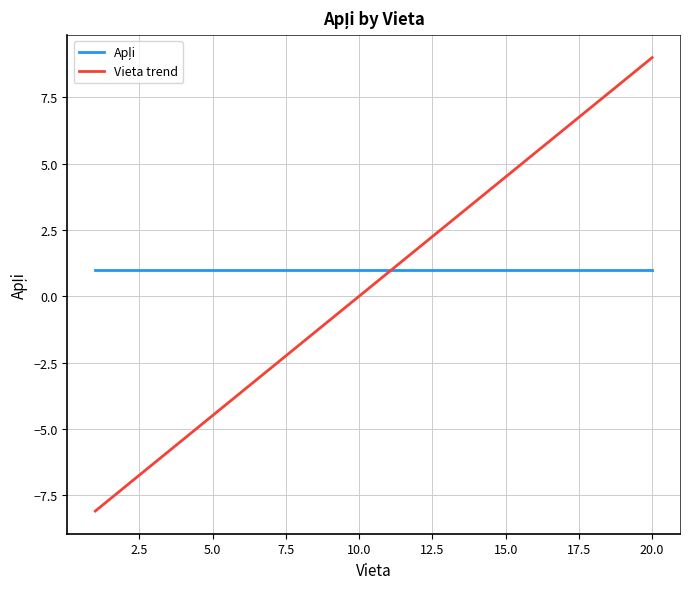

What is the smallest value displayed?

-8.1